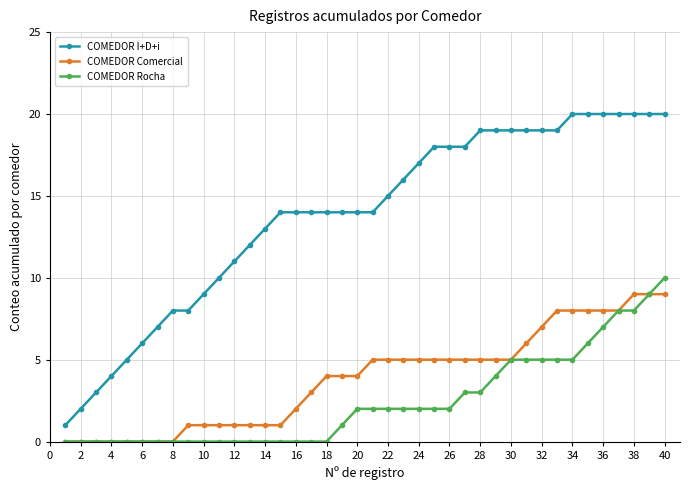

Which series has the largest total across all categories?

COMEDOR I+D+i